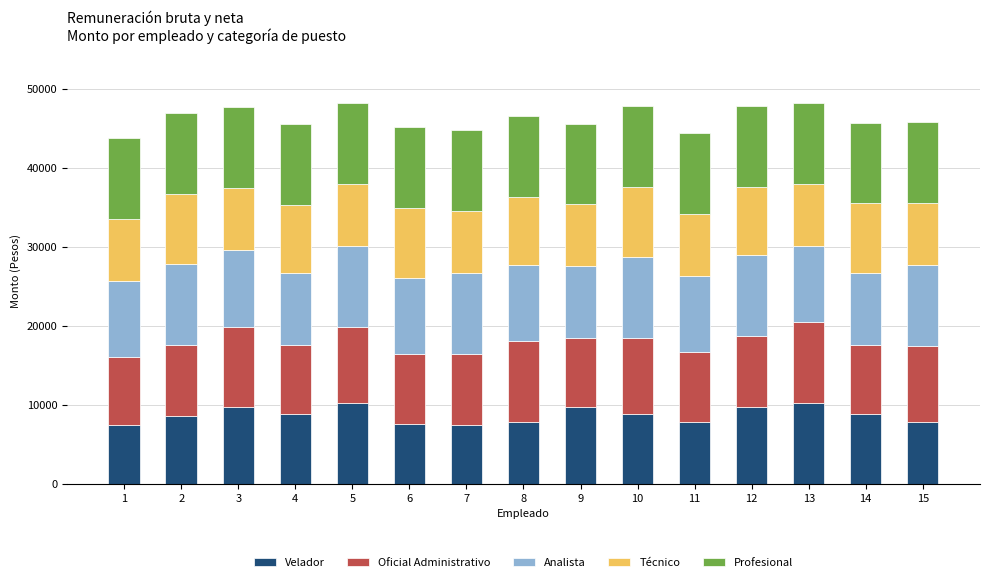

What is the maximum value for Velador?

10229.9